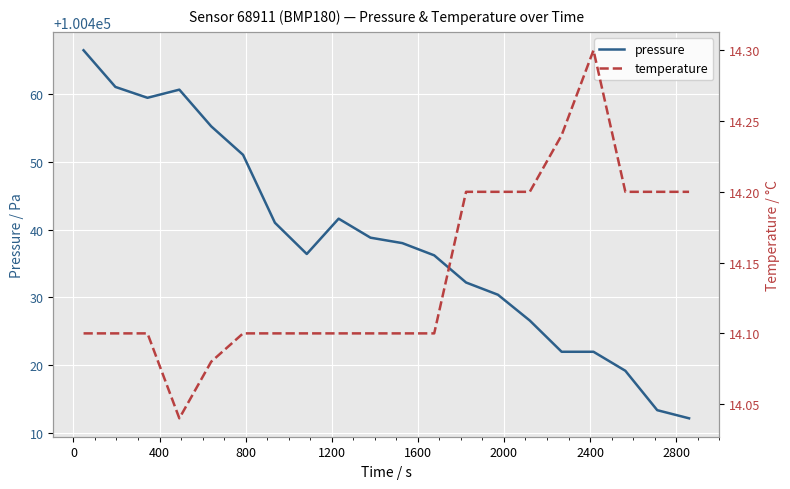

What is the maximum value for pressure?

100466.4